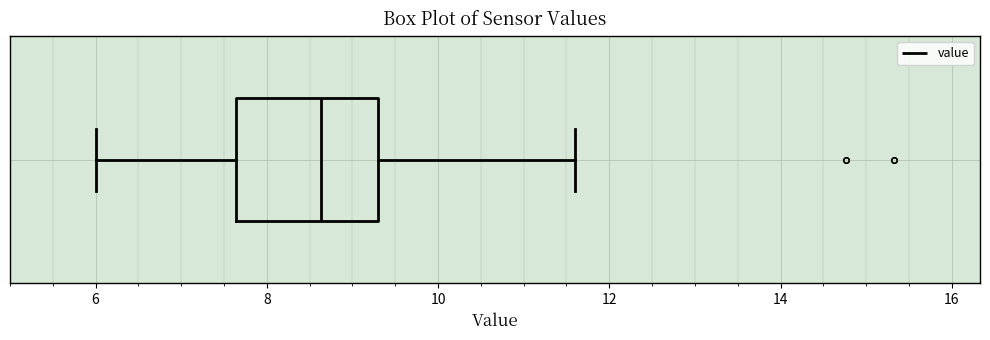

Transcribe this box plot: give where the median line is, the range the box spans, and where the two whiskers end, as read against the x-axis. The values are not printed on the chart, so give them approximately, as read against the axis.

median 8.6, box 7.6 to 9.2, whiskers 6.0 to 11.6